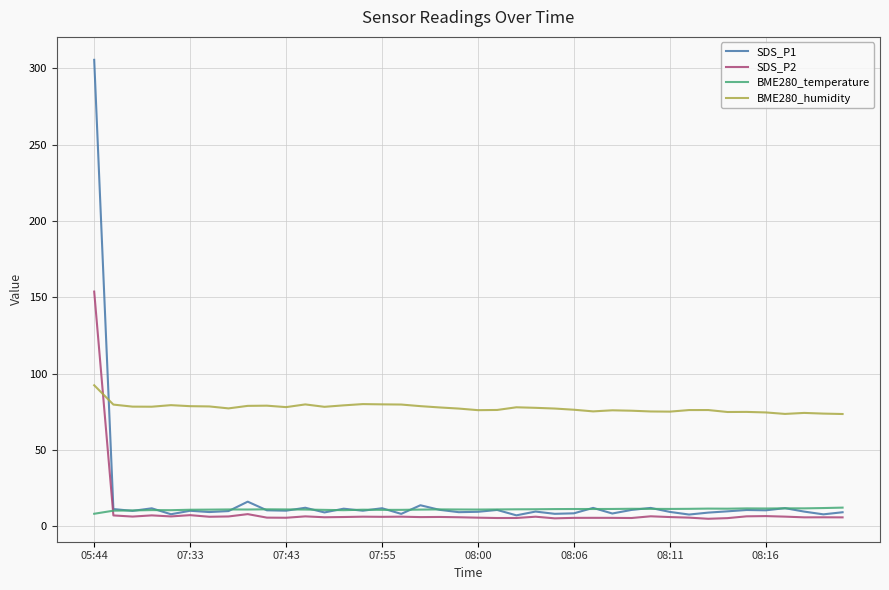

Rank the series by their maximum value, from highest to lowest.

SDS_P1, SDS_P2, BME280_humidity, BME280_temperature